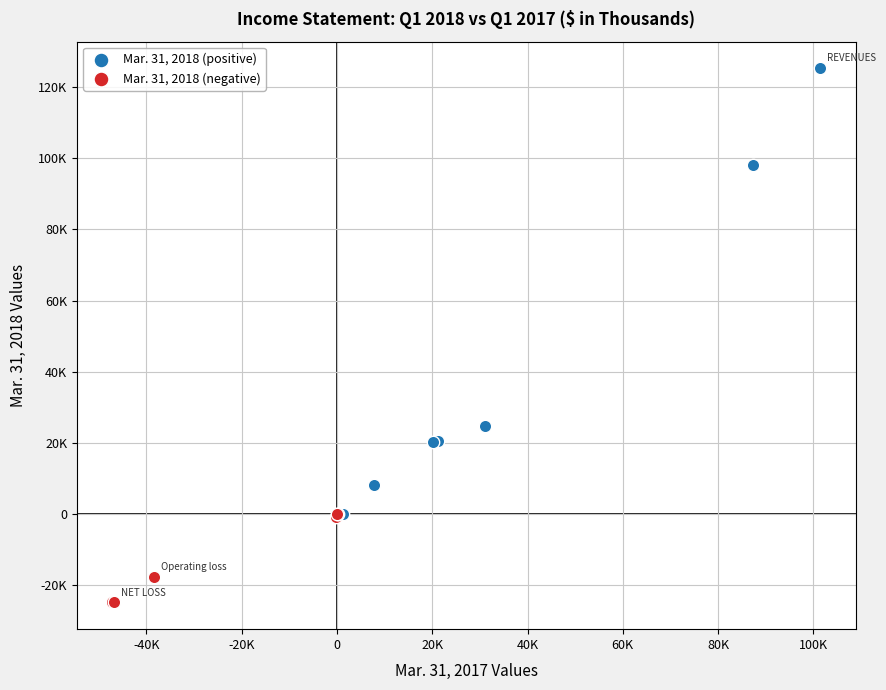

What are all the series names shown in the legend?

Mar. 31, 2018 (positive), Mar. 31, 2018 (negative)